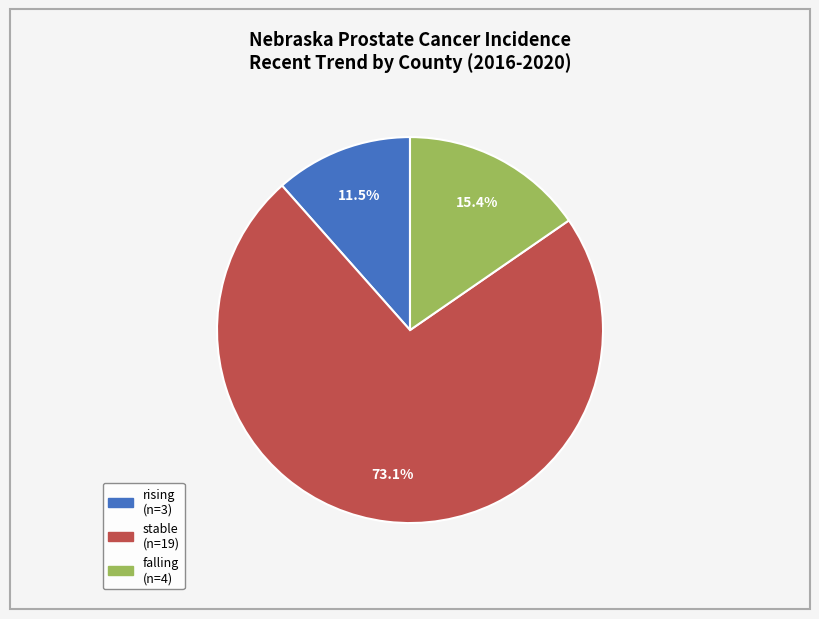

To the nearest percent, what is the average slice percentage?

33%